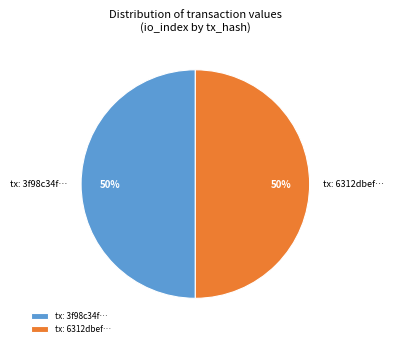

How many segments does this pie chart have?

2